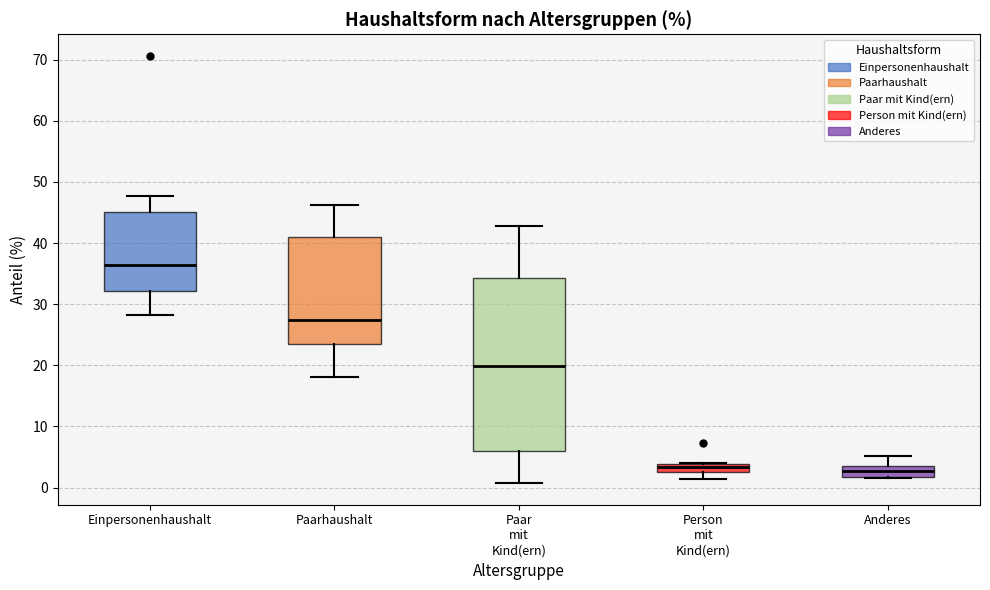

Comparing the boxes themselves (not the whiskers), which one is the tallest?

Paar mit Kind(ern)